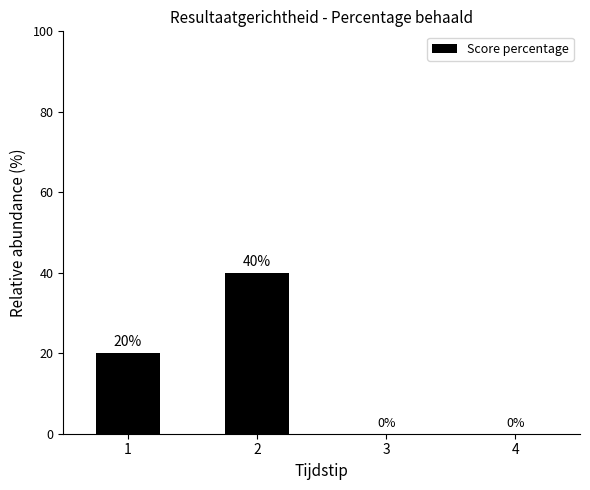

Reading left to right, list all the values displayed in this chart.

1=20	2=40	3=0	4=0